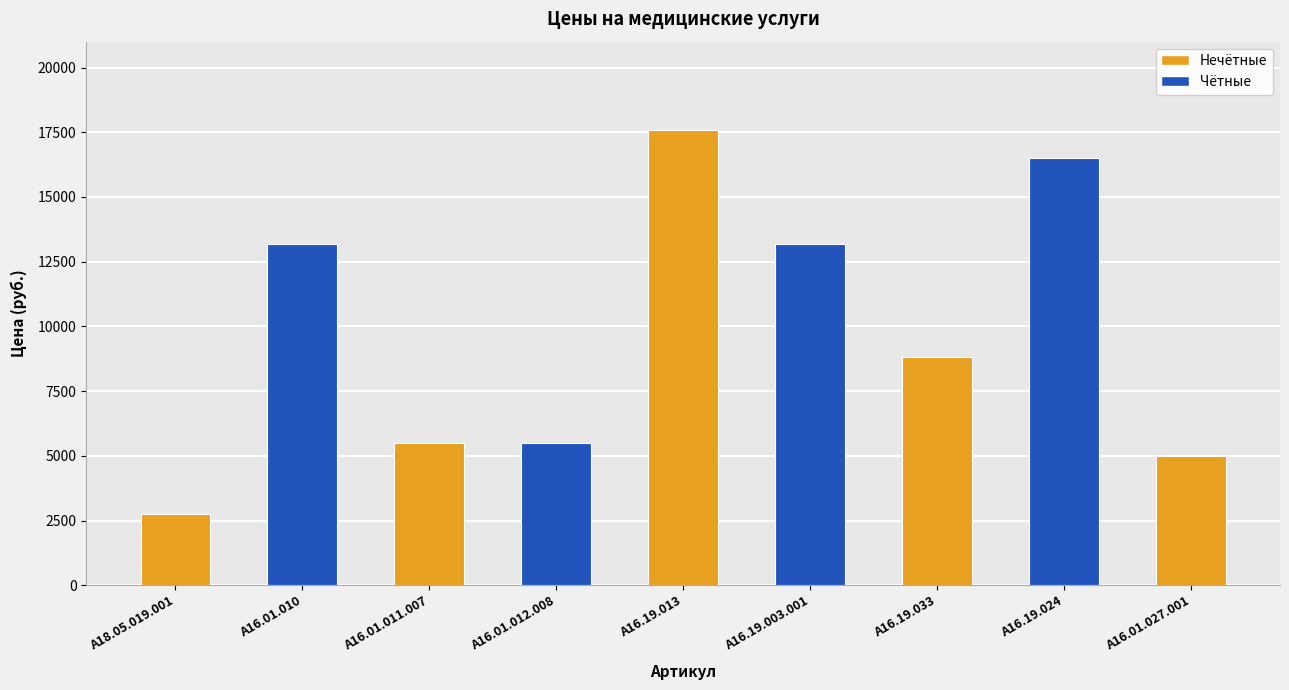

Reading left to right, transcribe all the data shown in this chart.

A18.05.019.001=2750	A16.01.010=13200	A16.01.011.007=5500	A16.01.012.008=5500	A16.19.013=17600	A16.19.003.001=13200	A16.19.033=8800	A16.19.024=16500	A16.01.027.001=5000